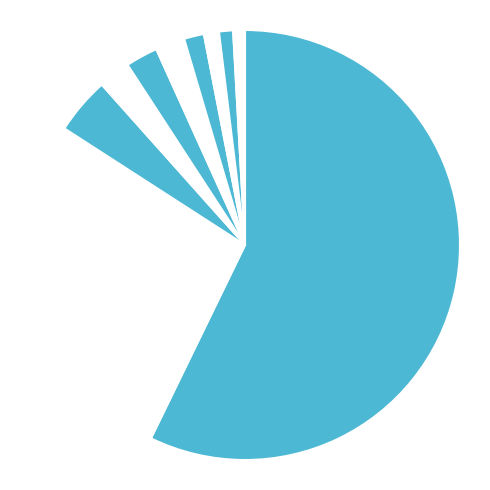

To the nearest percent, what is the difference between the largest and smallest slice percentages?

56%